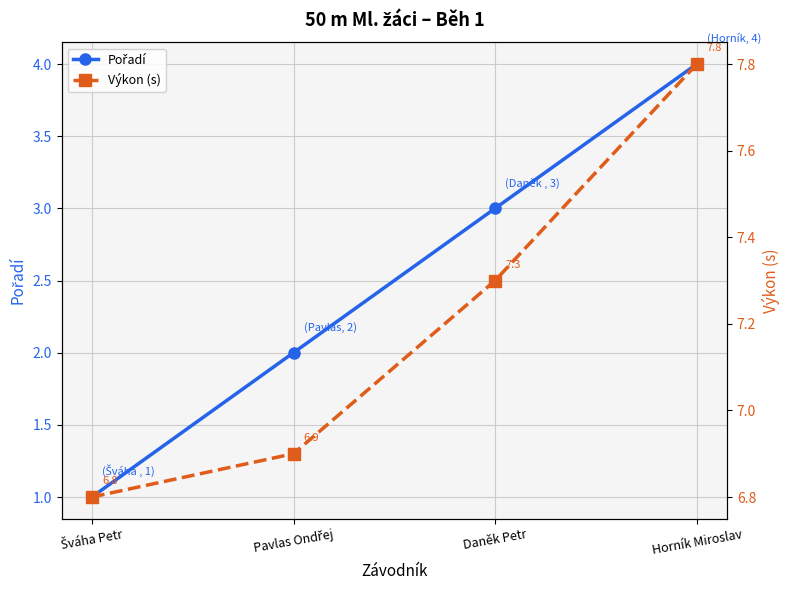

Rank the categories by Pořadí value from highest to lowest.

Horník Miroslav, Daněk Petr, Pavlas Ondřej, Šváha Petr